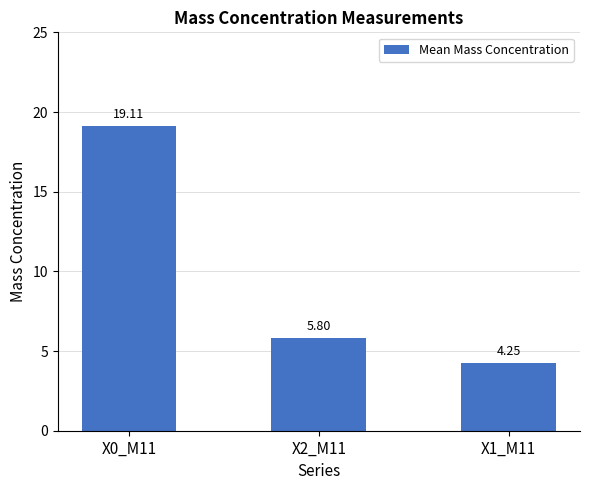

Does the chart contain any negative values?

No